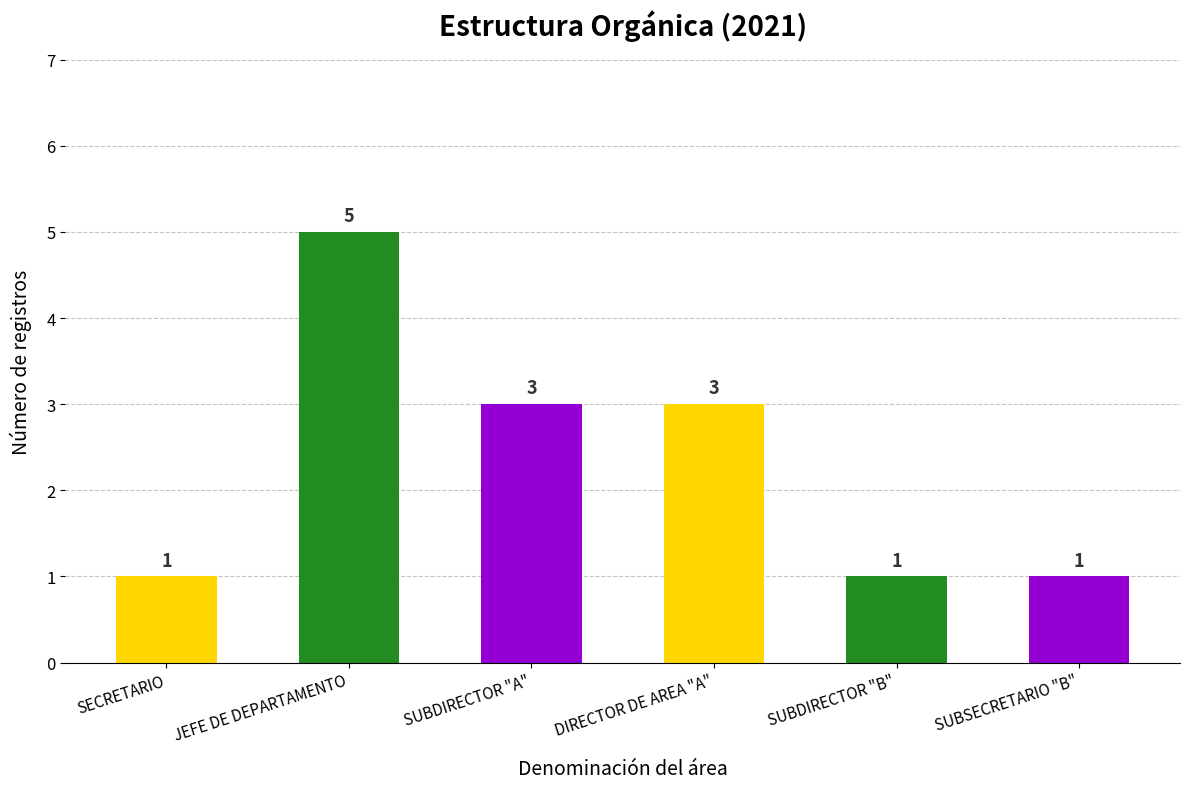

What position from the right is DIRECTOR DE AREA "A"?

3